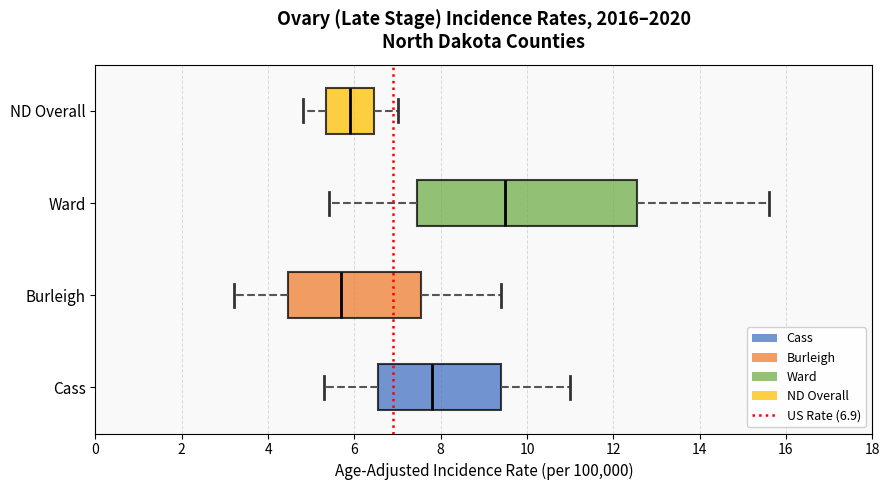

Comparing the boxes themselves (not the whiskers), which one is the widest?

Ward